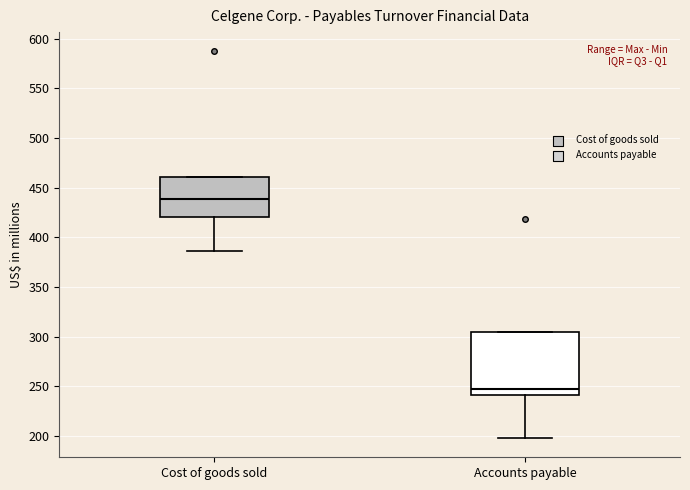

Reading left to right, read every box against the y-axis: the position of its median line, the range the box covers, and the ends of its whiskers. The values are not printed on the chart, so give them approximately, as read against the axis.

Cost of goods sold: median 440, box 420 to 460, whiskers 385 to 460
Accounts payable: median 245, box 240 to 305, whiskers 200 to 305